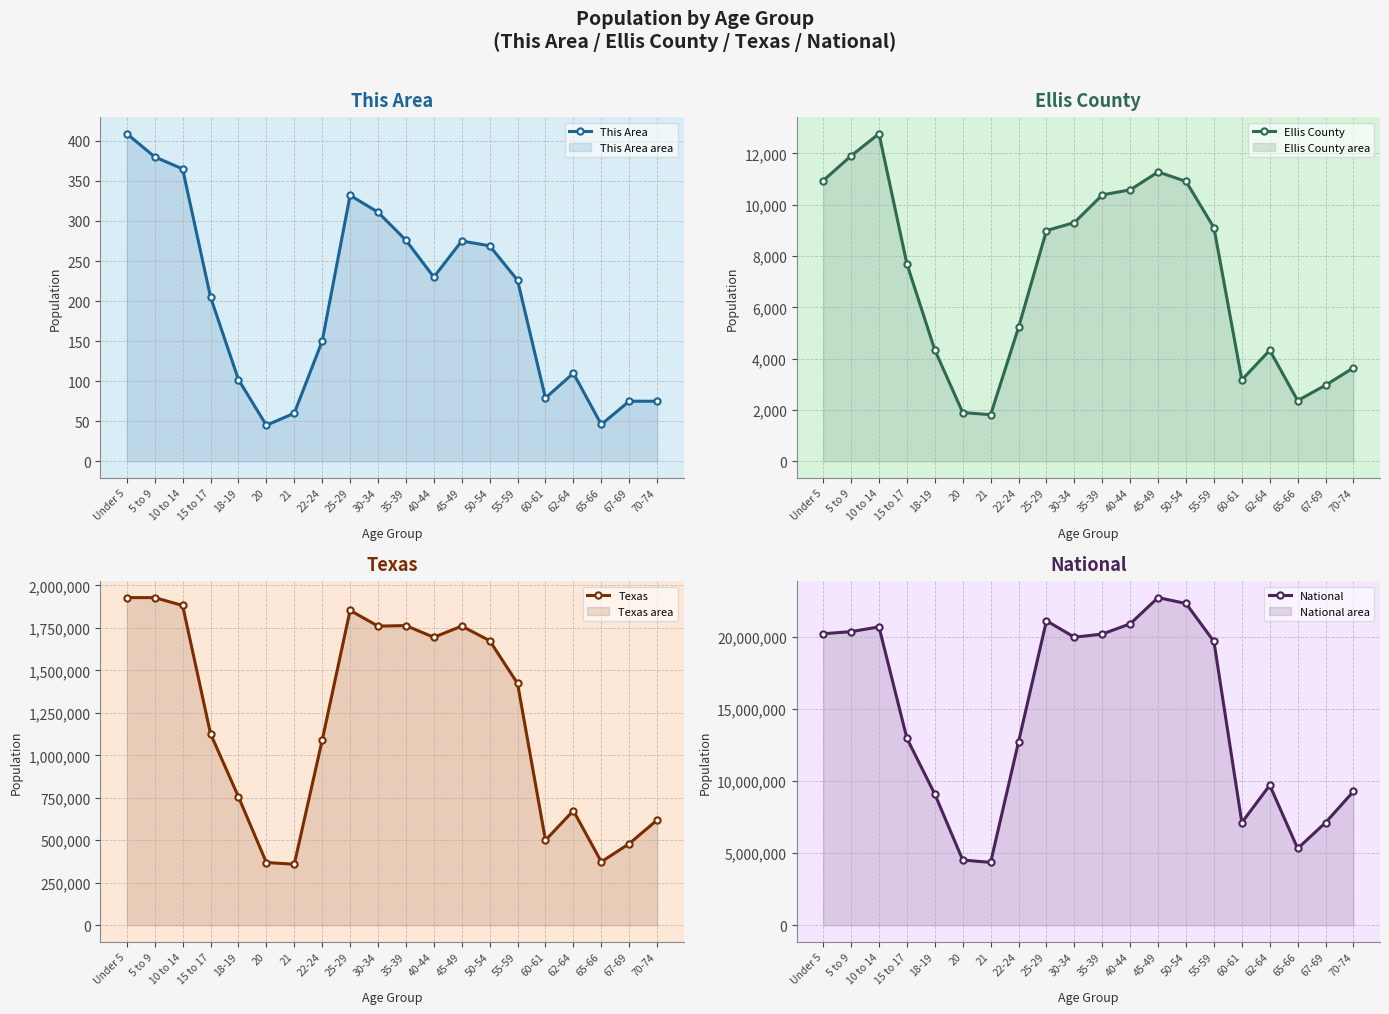

The value of Ellis County at 45-49 is 11280. True or false?

True